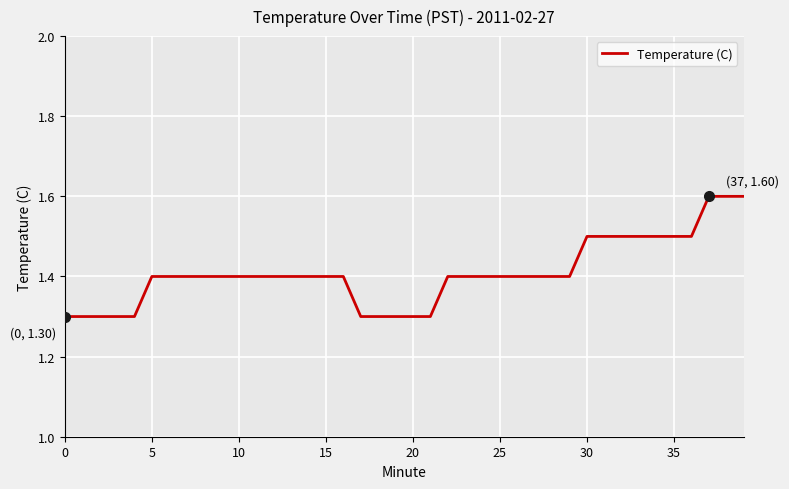

What is the difference between the maximum and minimum values?

0.3